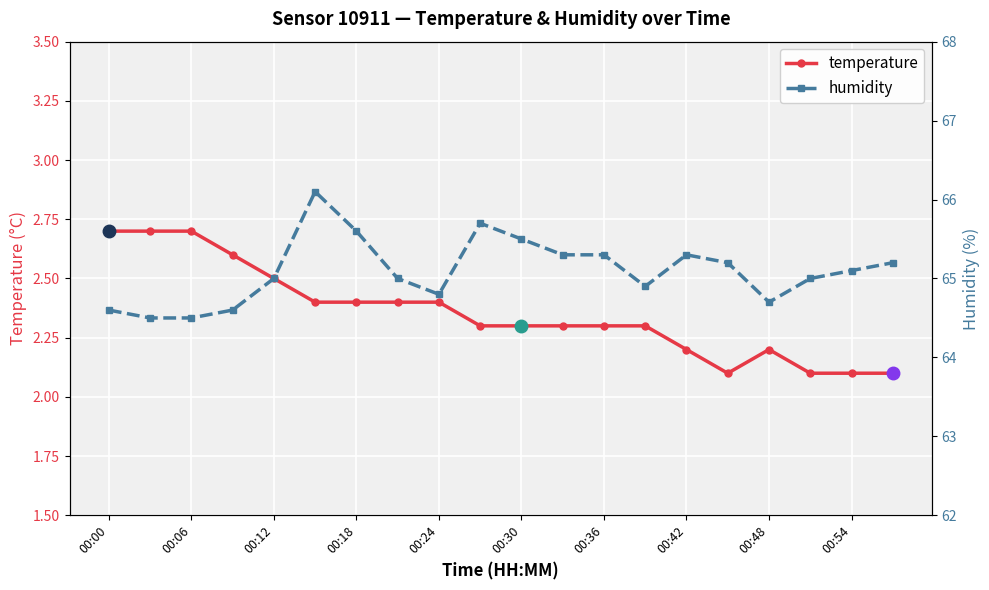

Does the chart display data point markers on the line(s)?

Yes